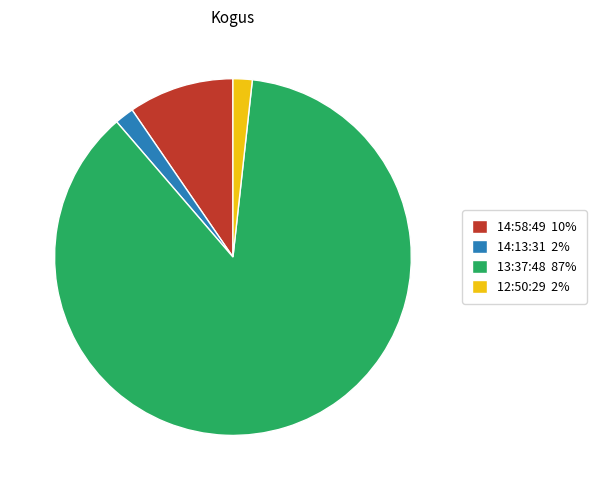

Is 13:37:48 87% the majority of the pie?

Yes